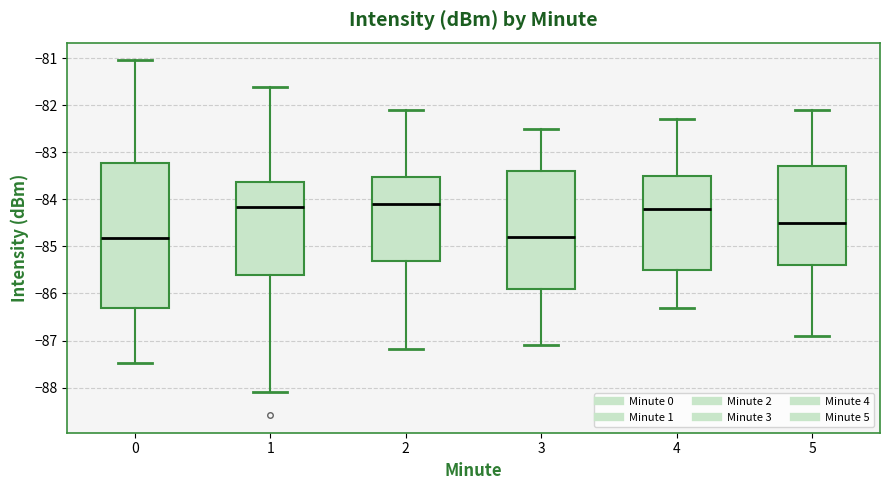

Reading left to right, transcribe this box plot: for each box, give where its median line is, the range the box spans, and where its two whiskers end, as read against the y-axis. The values are not printed on the chart, so give them approximately, as read against the axis.

0: median -84.8, box -86.3 to -83.2, whiskers -87.5 to -81.0
1: median -84.2, box -85.6 to -83.6, whiskers -88.1 to -81.6
2: median -84.1, box -85.3 to -83.5, whiskers -87.2 to -82.1
3: median -84.8, box -85.9 to -83.4, whiskers -87.1 to -82.5
4: median -84.2, box -85.5 to -83.5, whiskers -86.3 to -82.3
5: median -84.5, box -85.4 to -83.3, whiskers -86.9 to -82.1